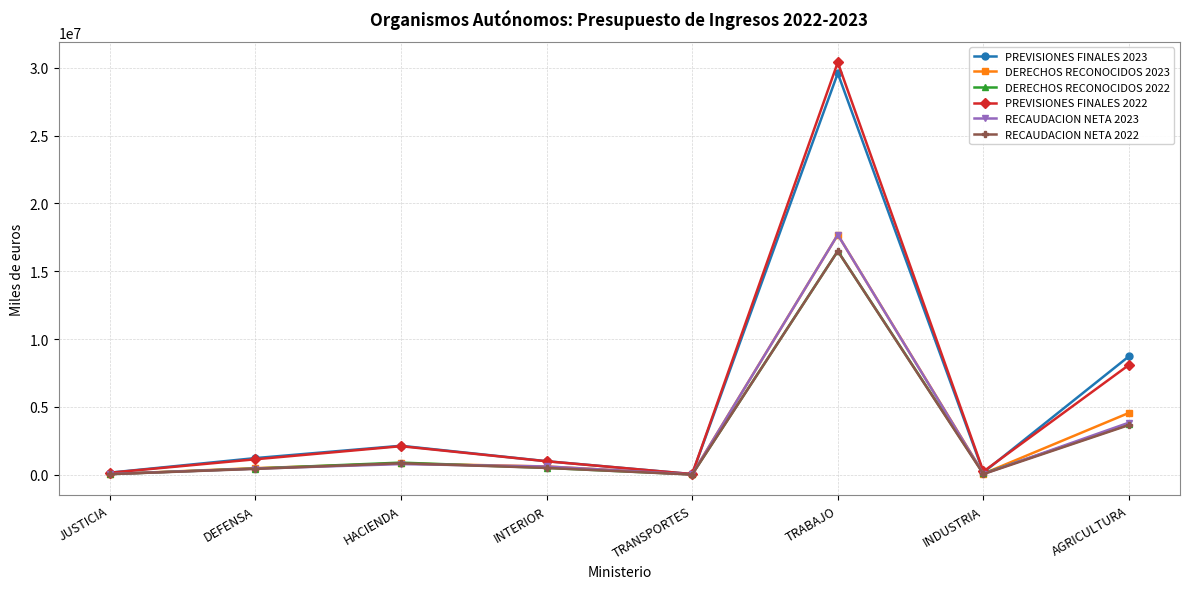

Between INTERIOR and TRANSPORTES, which series saw the biggest shift?

PREVISIONES FINALES 2023